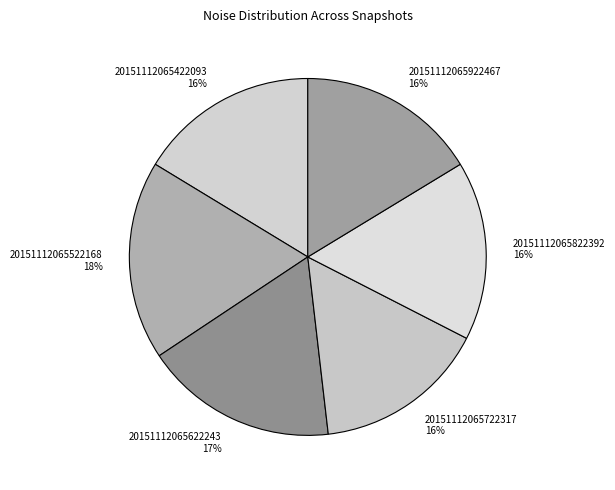

What is the largest slice in the pie chart?

20151112065522168